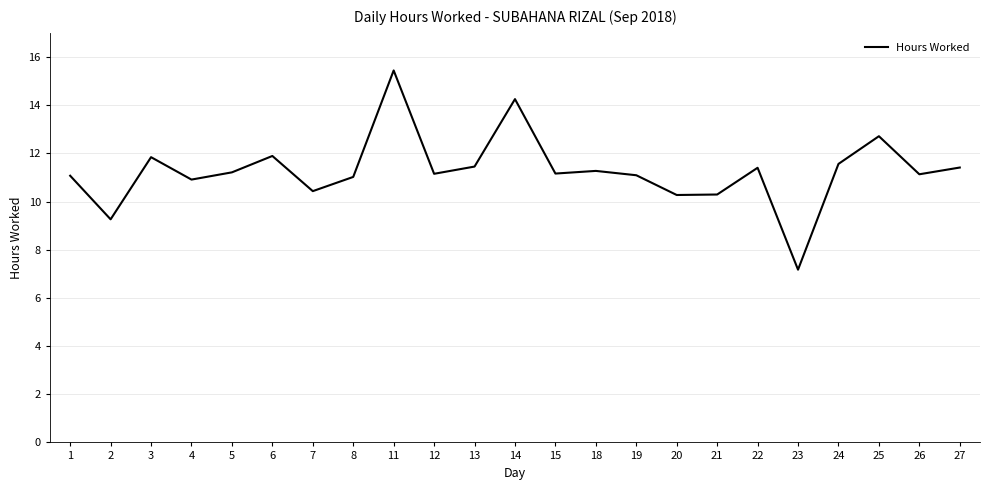

What is the difference between the second highest and minimum values?

7.1